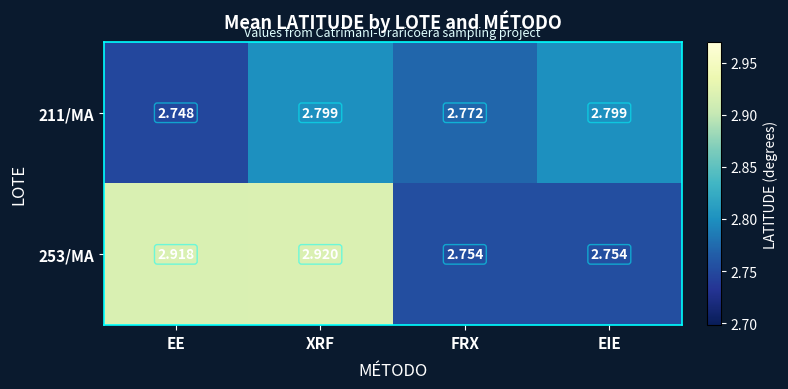

At which category does the chart reach its peak across all series?

XRF